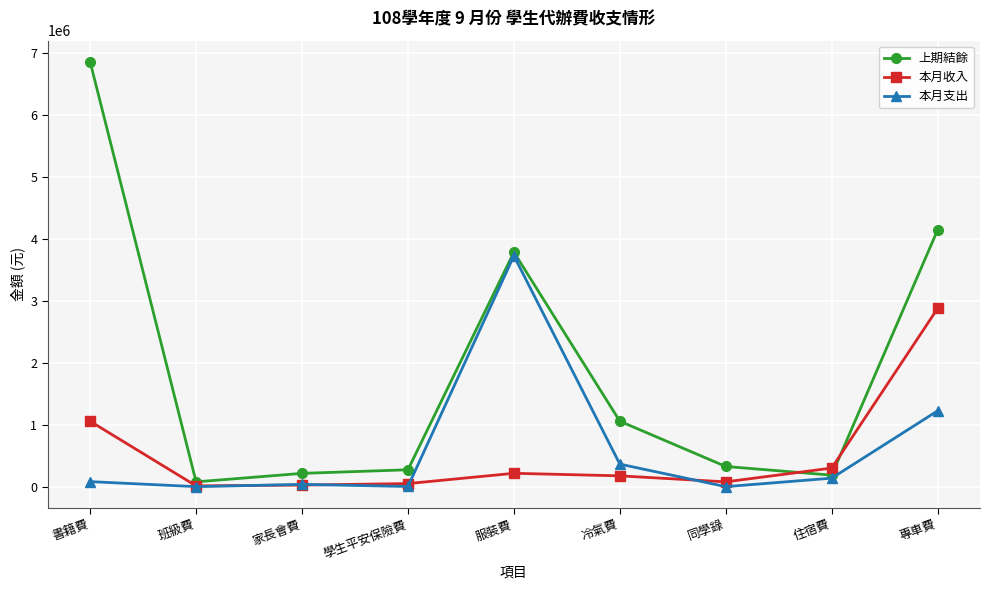

Which series has the largest total across all categories?

上期結餘